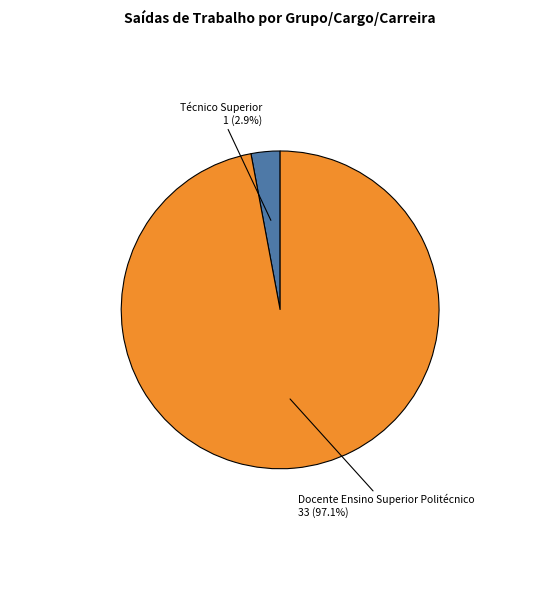

Does any single category account for the majority?

Yes